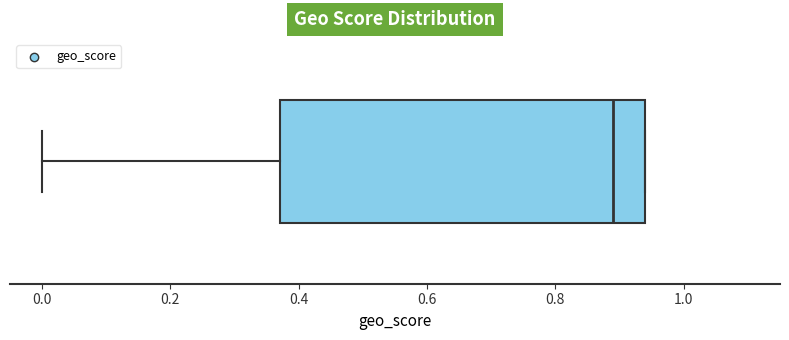

Transcribe this box plot: give where the median line is, the range the box spans, and where the two whiskers end, as read against the x-axis. The values are not printed on the chart, so give them approximately, as read against the axis.

median 0.90, box 0.38 to 0.94, whiskers 0.00 to 0.94